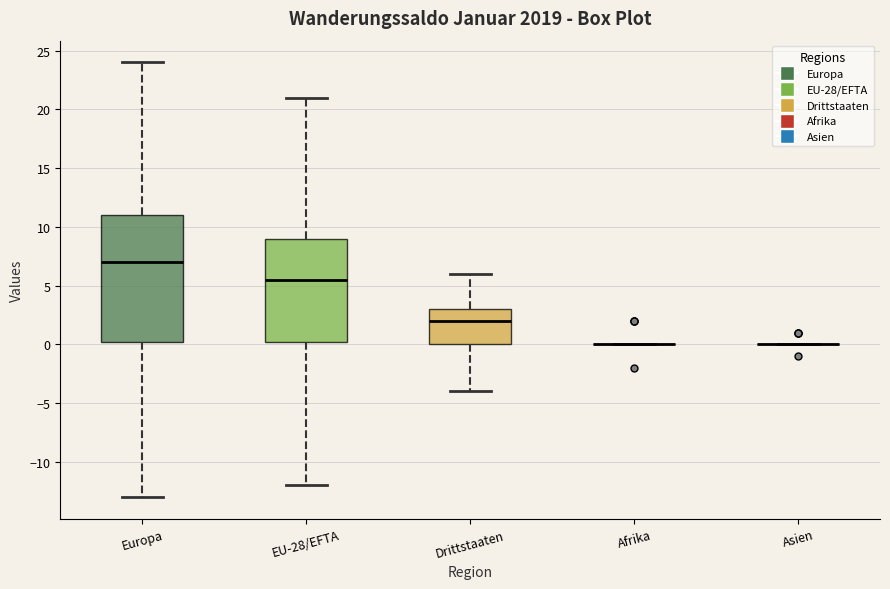

Comparing the boxes themselves (not the whiskers), which one is the tallest?

Europa